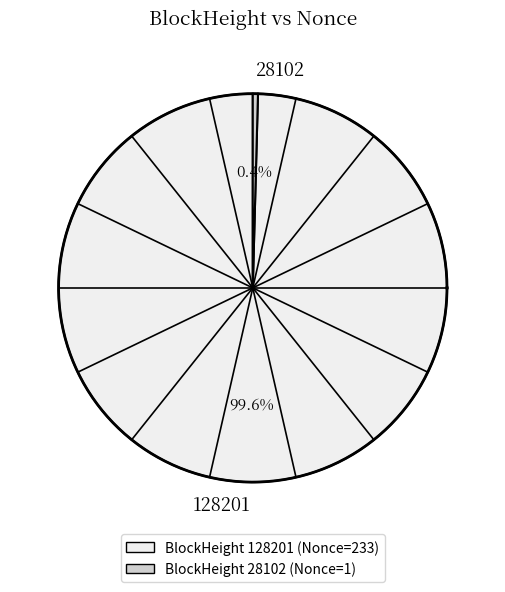

To the nearest percent, what is the combined percentage of 28102 and 128201?

100%